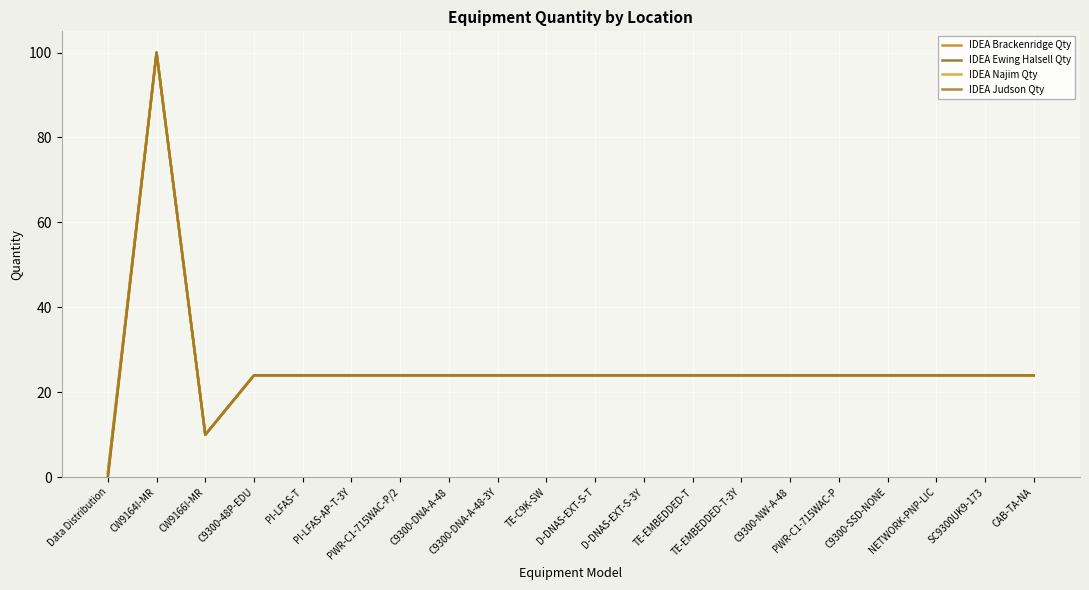

At which category does the chart reach its peak across all series?

CW9164I-MR